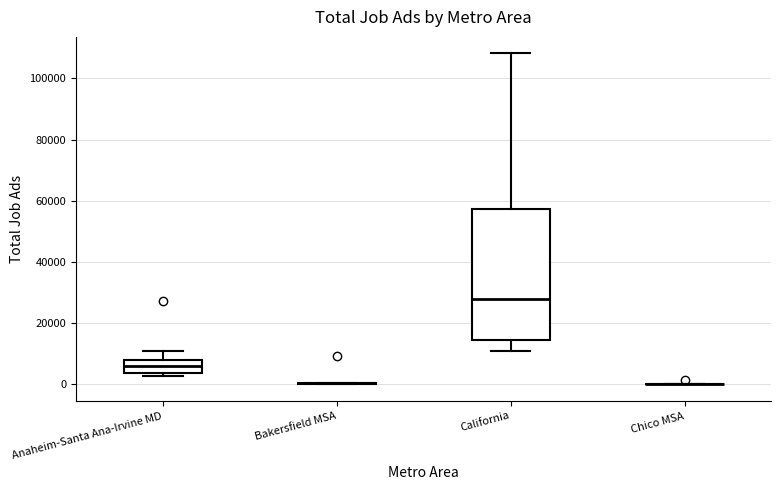

Reading left to right, transcribe this box plot: for each box, give where its median line is, the range the box spans, and where its two whiskers end, as read against the y-axis. The values are not printed on the chart, so give them approximately, as read against the axis.

Anaheim-Santa Ana-Irvine MD: median 6000, box 4000 to 8000, whiskers 2000 to 10000
Bakersfield MSA: box collapsed to a line at 0, whiskers 0 to 0
California: median 28000, box 14000 to 58000, whiskers 10000 to 108000
Chico MSA: box collapsed to a line at 0, whiskers 0 to 0